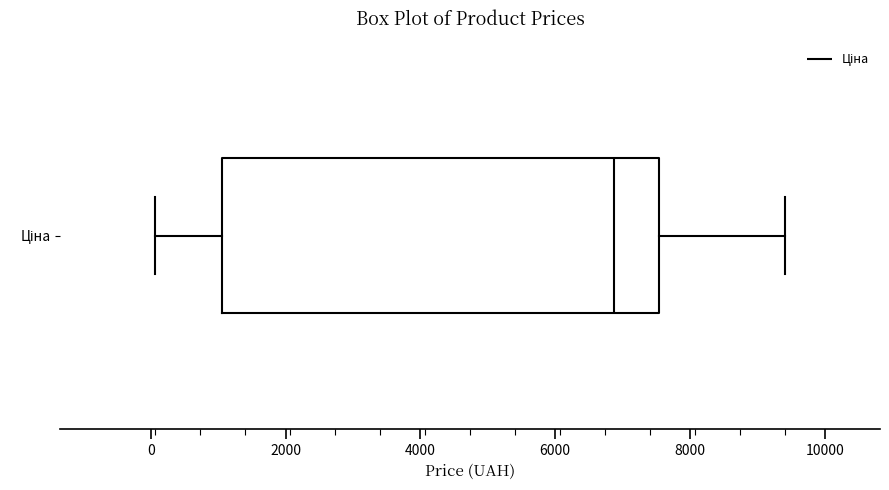

Where does the right whisker of the box for Ціна end on the x-axis? The values are not printed on the chart, so give them approximately, as read against the axis.

9400